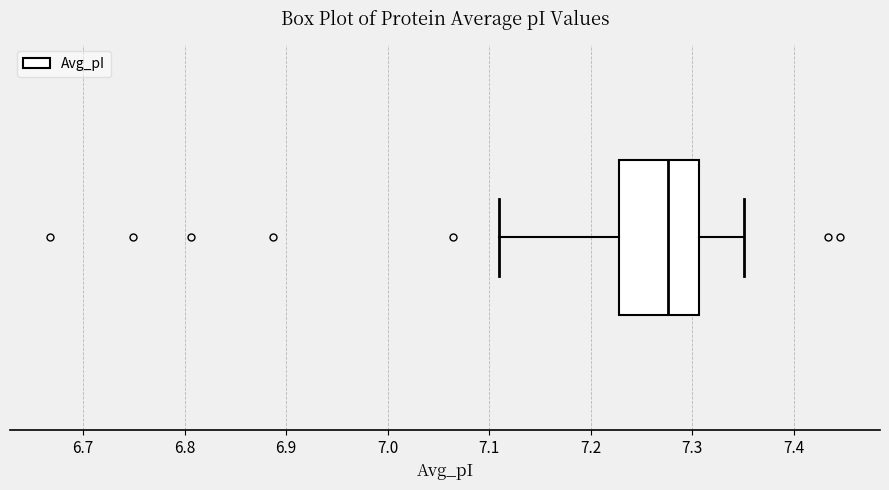

Read this box plot against the x-axis: the position of the median line, the range covered by the box, and the ends of both whiskers. The values are not printed on the chart, so give them approximately, as read against the axis.

median 7.28, box 7.23 to 7.31, whiskers 7.11 to 7.35